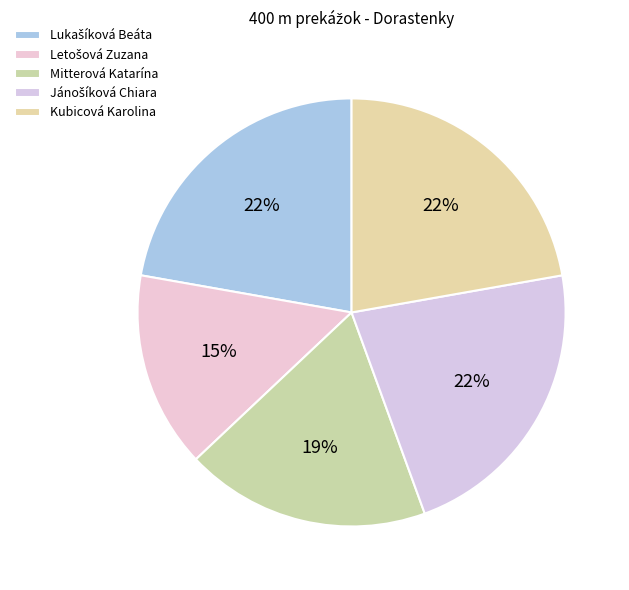

The Letošová Zuzana slice represents 15% of the pie. True or false?

True